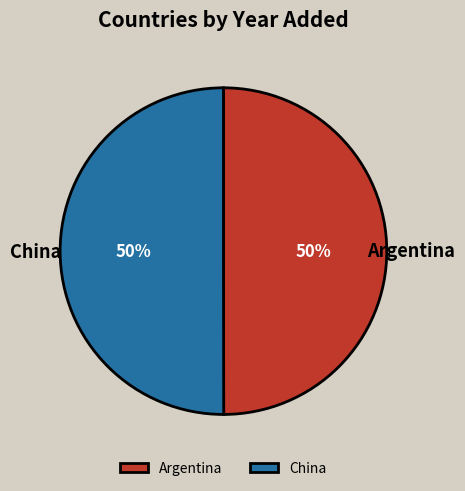

What is the ratio of the value at China to the value at Argentina?

1.0